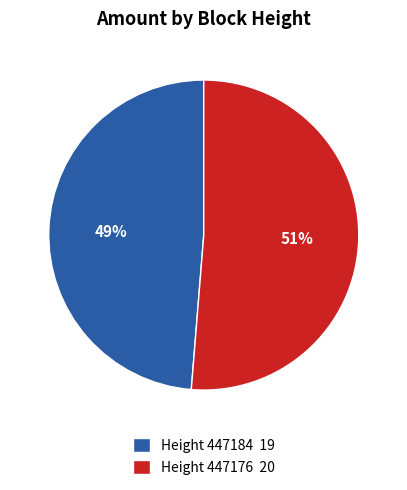

To the nearest percent, what is the average slice percentage?

50%